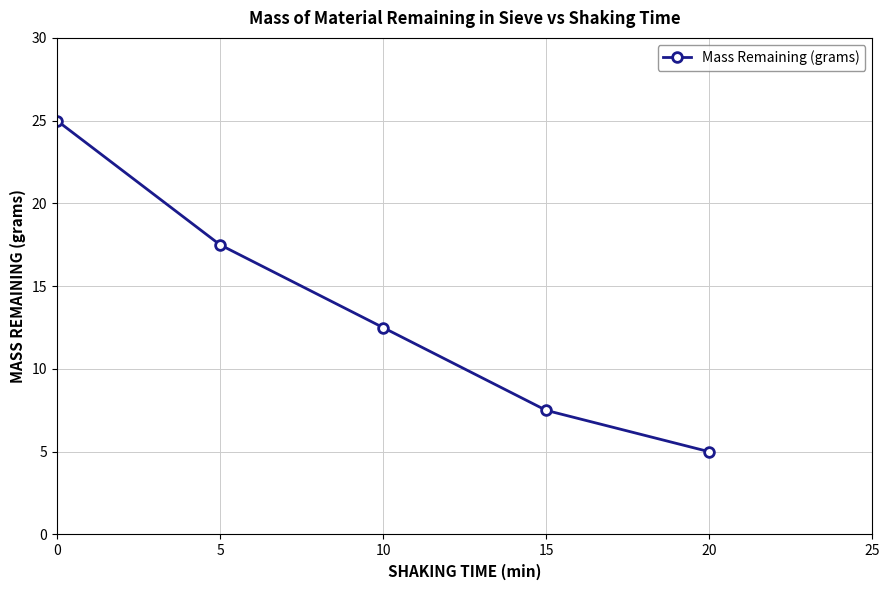

The chart shows a value of 27.9 at 5. True or false?

False